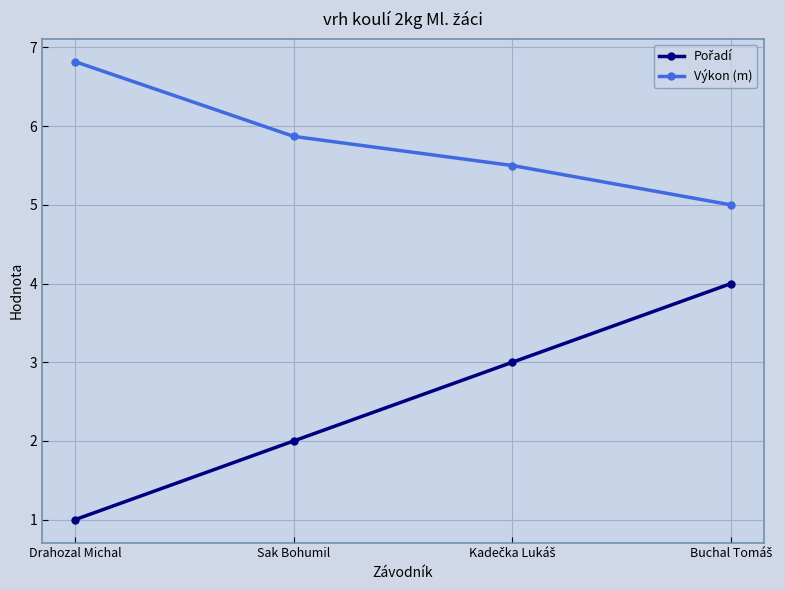

What is the label of the 3rd point from the right?

Sak Bohumil